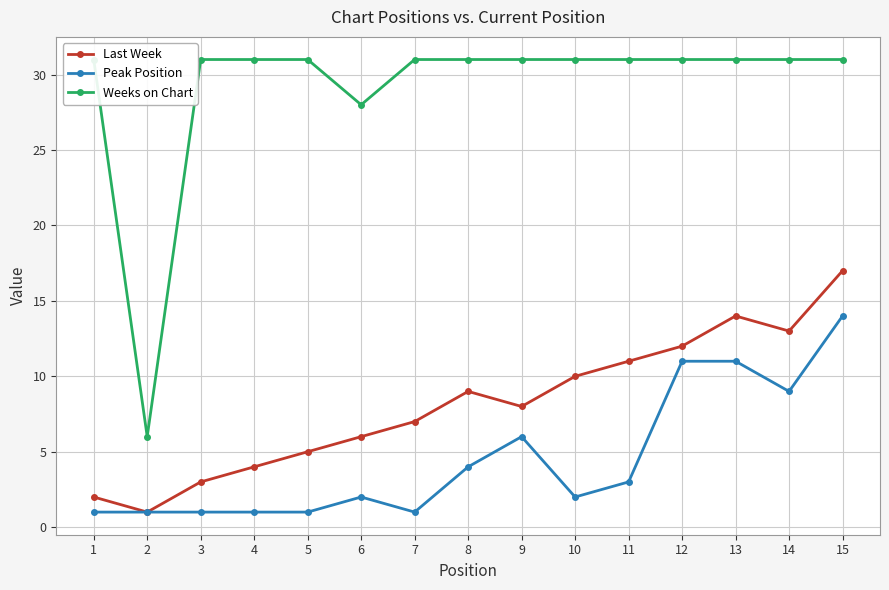

What is the value of the Last Week point at the 3rd from the left?

3